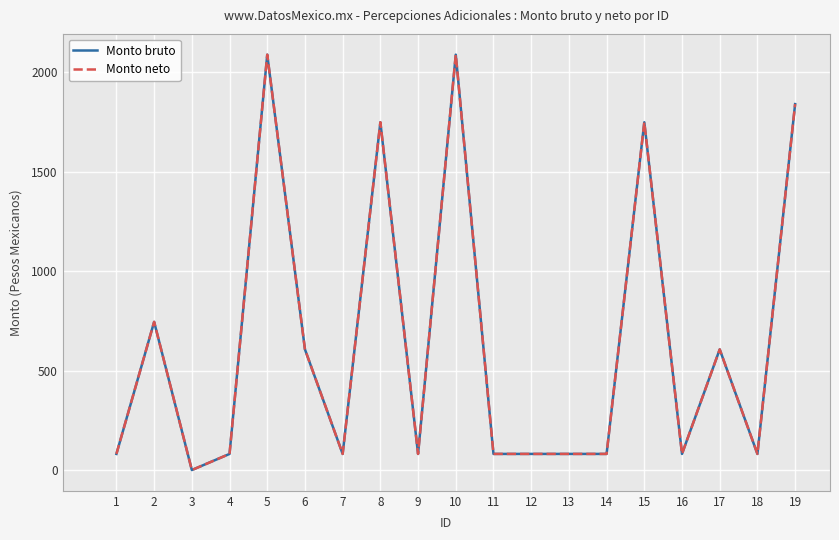

True or false: Monto neto and Monto bruto cross at least once.

False